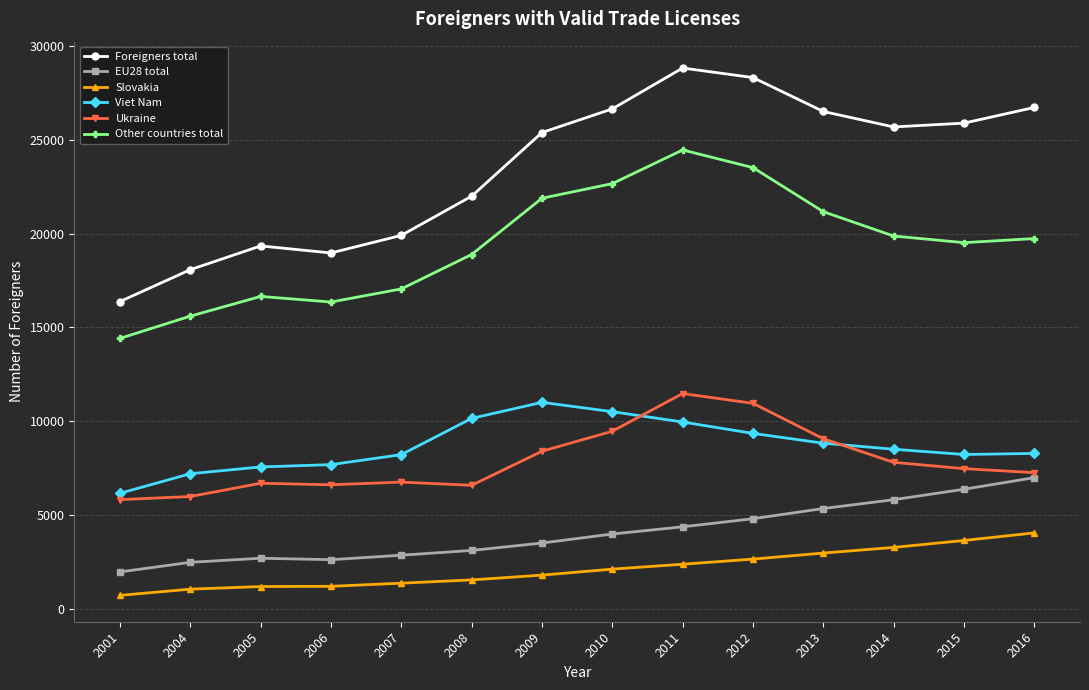

What is the maximum value shown in the chart?

28828